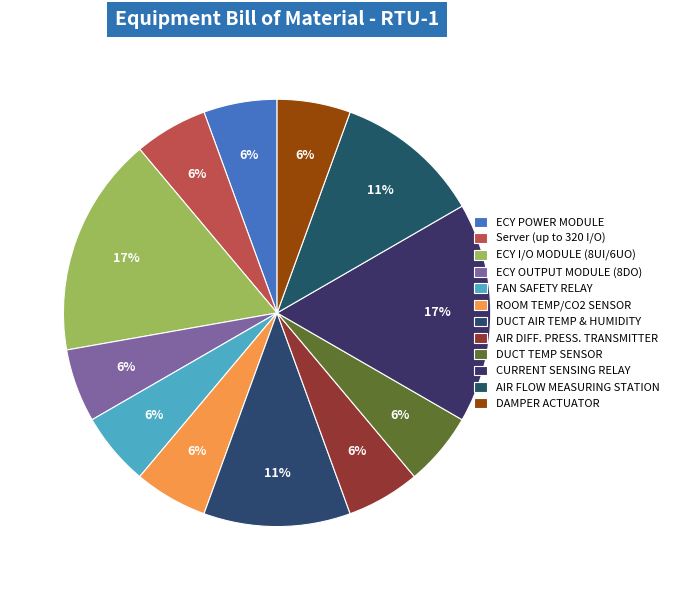

How many segments does this pie chart have?

12